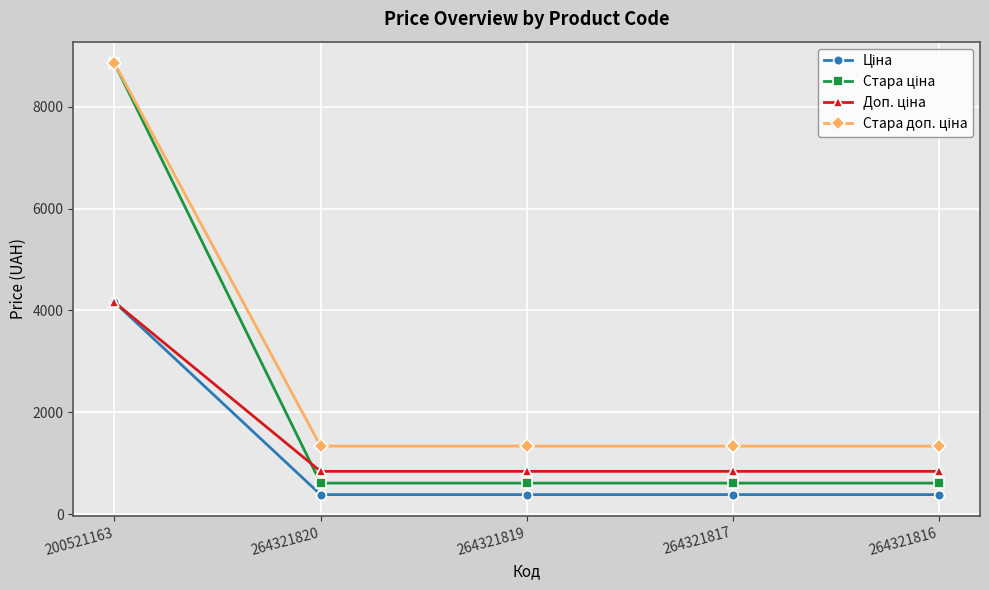

What is the spread (max minus min) of values at 200521163?

4693.1